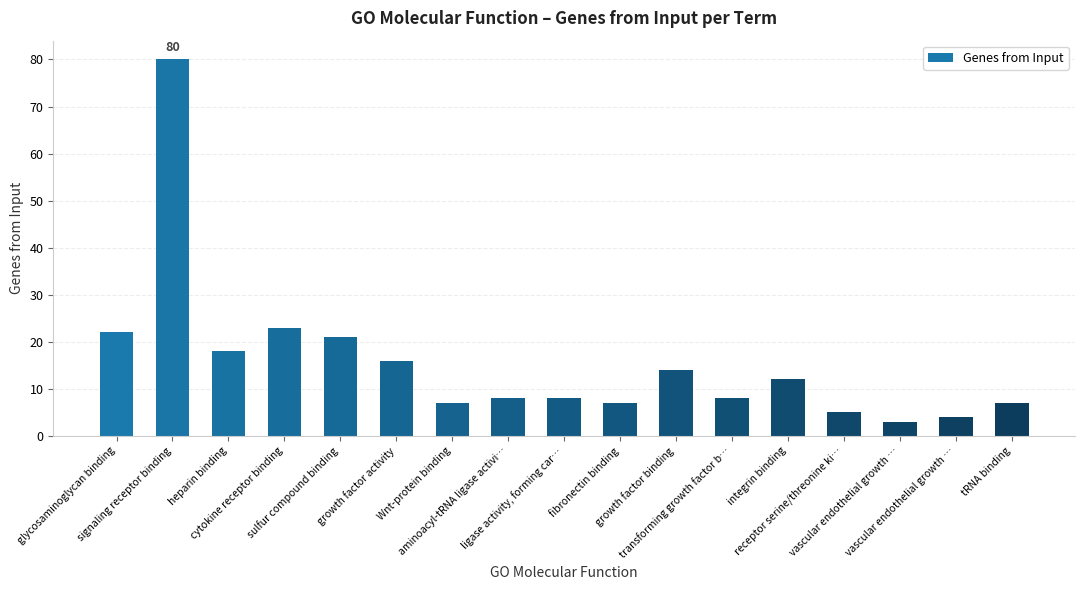

What is the approximate value at heparin binding?

18